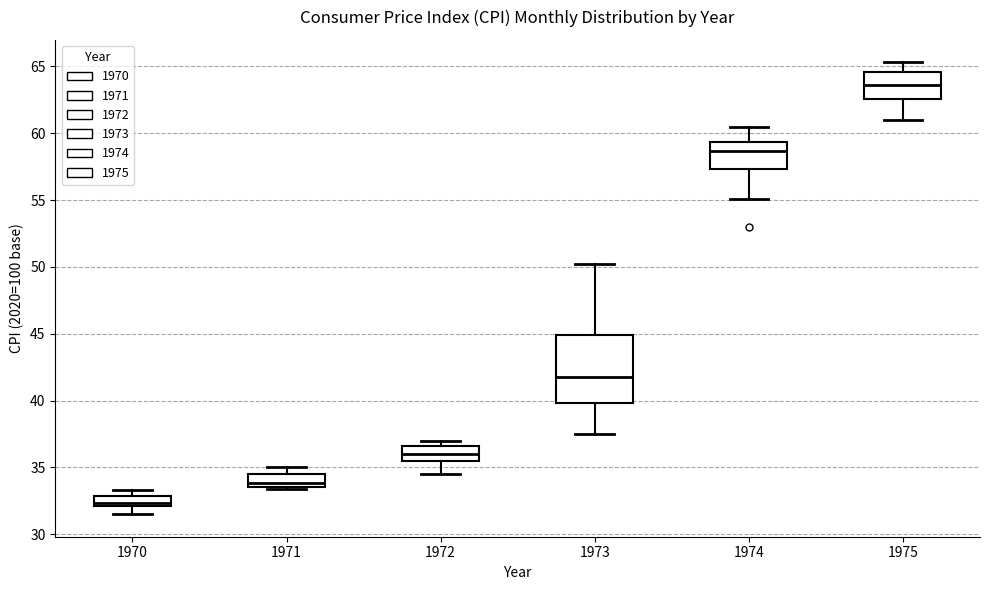

Reading left to right, read every box against the y-axis: the position of its median line, the range the box covers, and the ends of its whiskers. The values are not printed on the chart, so give them approximately, as read against the axis.

1970: median 32.5, box 32.0 to 33.0, whiskers 31.5 to 33.5
1971: median 34.0, box 33.5 to 34.5, whiskers 33.5 to 35.0
1972: median 36.0, box 35.5 to 36.5, whiskers 34.5 to 37.0
1973: median 42.0, box 40.0 to 45.0, whiskers 37.5 to 50.0
1974: median 58.5, box 57.5 to 59.5, whiskers 55.0 to 60.5
1975: median 63.5, box 62.5 to 64.5, whiskers 61.0 to 65.5